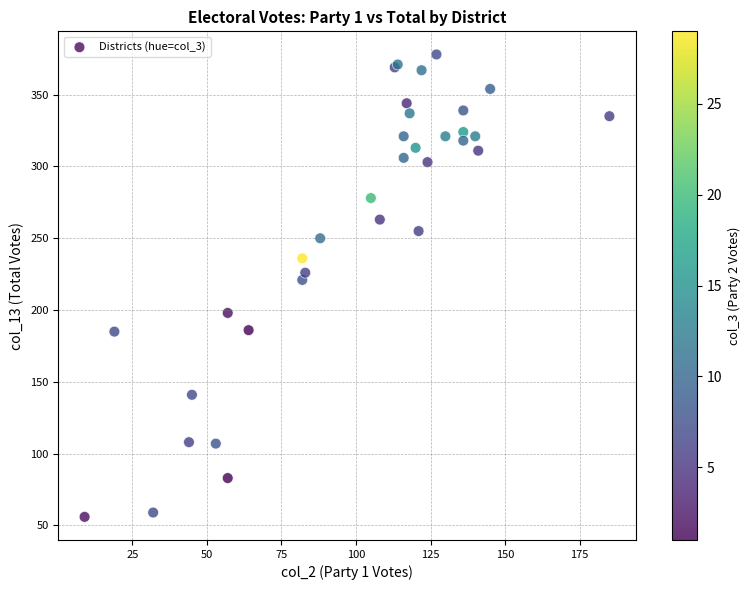

What Y value in the scatter plot is closest to 217?

221